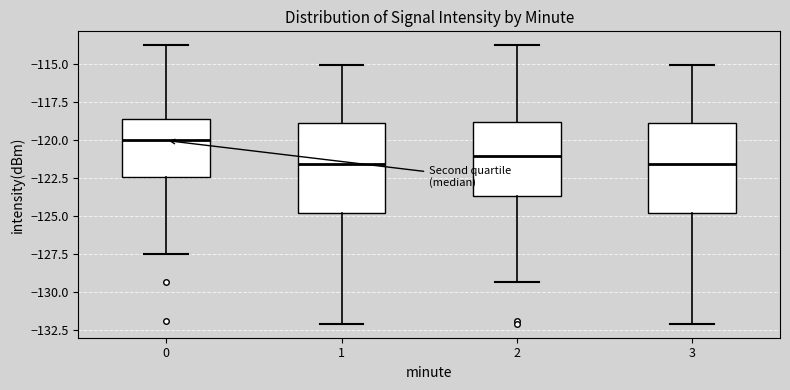

Reading left to right, read every box against the y-axis: the position of its median line, the range the box covers, and the ends of its whiskers. The values are not printed on the chart, so give them approximately, as read against the axis.

0: median -120.0, box -122.5 to -118.5, whiskers -127.5 to -114.0
1: median -121.5, box -125.0 to -119.0, whiskers -132.0 to -115.0
2: median -121.0, box -123.5 to -119.0, whiskers -129.5 to -114.0
3: median -121.5, box -125.0 to -119.0, whiskers -132.0 to -115.0